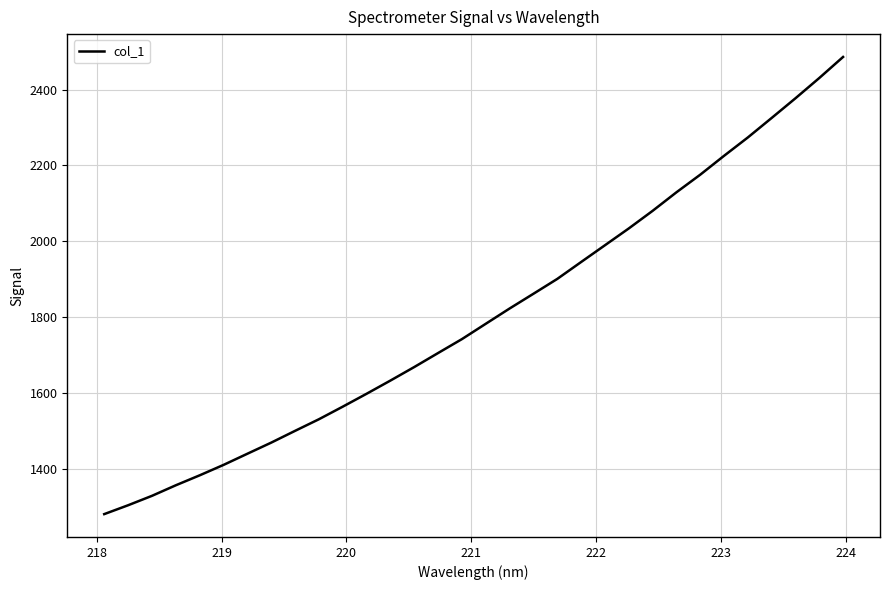

How many lines are shown in the chart?

1